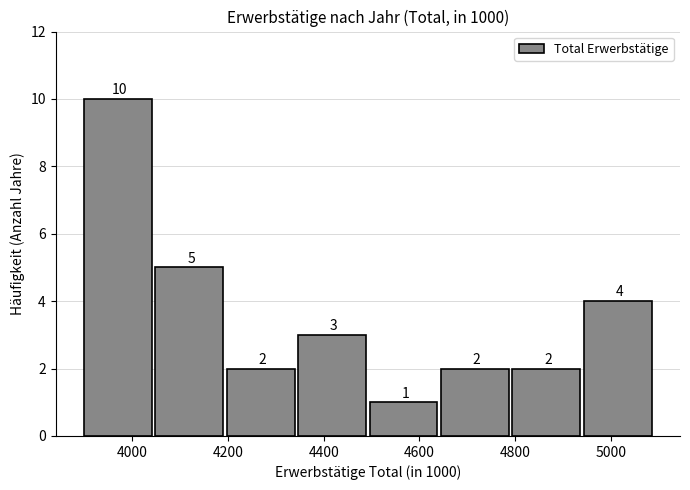

What is the height of the bar covering 4940 to 5100 on the x-axis? The bar edges are not printed on the chart, so give them approximately, as read against the axis.

4